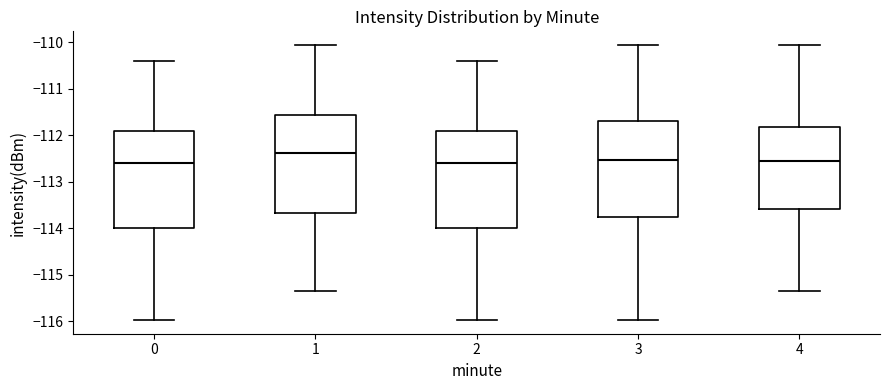

Reading left to right, transcribe this box plot: for each box, give where its median line is, the range the box spans, and where its two whiskers end, as read against the y-axis. The values are not printed on the chart, so give them approximately, as read against the axis.

0: median -112.6, box -114.0 to -111.9, whiskers -116.0 to -110.4
1: median -112.4, box -113.7 to -111.6, whiskers -115.3 to -110.1
2: median -112.6, box -114.0 to -111.9, whiskers -116.0 to -110.4
3: median -112.5, box -113.8 to -111.7, whiskers -116.0 to -110.1
4: median -112.5, box -113.6 to -111.8, whiskers -115.3 to -110.1